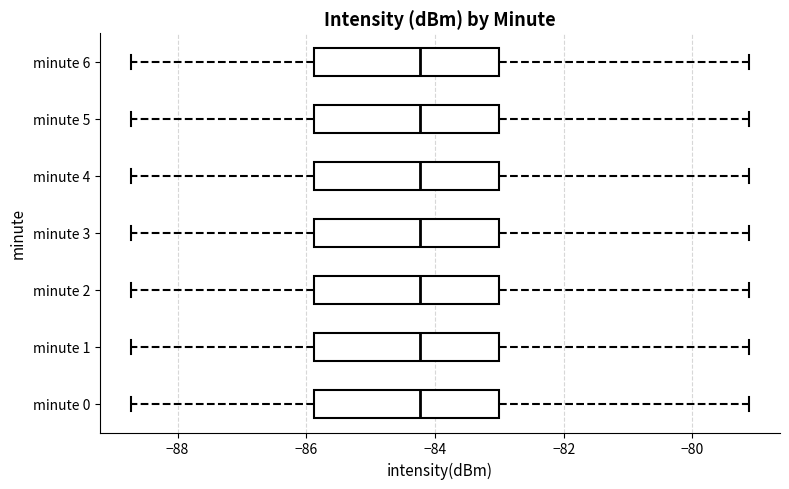

Reading bottom to top, read every box against the x-axis: the position of its median line, the range the box covers, and the ends of its whiskers. The values are not printed on the chart, so give them approximately, as read against the axis.

minute 0: median -84.2, box -85.8 to -83.0, whiskers -88.8 to -79.2
minute 1: median -84.2, box -85.8 to -83.0, whiskers -88.8 to -79.2
minute 2: median -84.2, box -85.8 to -83.0, whiskers -88.8 to -79.2
minute 3: median -84.2, box -85.8 to -83.0, whiskers -88.8 to -79.2
minute 4: median -84.2, box -85.8 to -83.0, whiskers -88.8 to -79.2
minute 5: median -84.2, box -85.8 to -83.0, whiskers -88.8 to -79.2
minute 6: median -84.2, box -85.8 to -83.0, whiskers -88.8 to -79.2